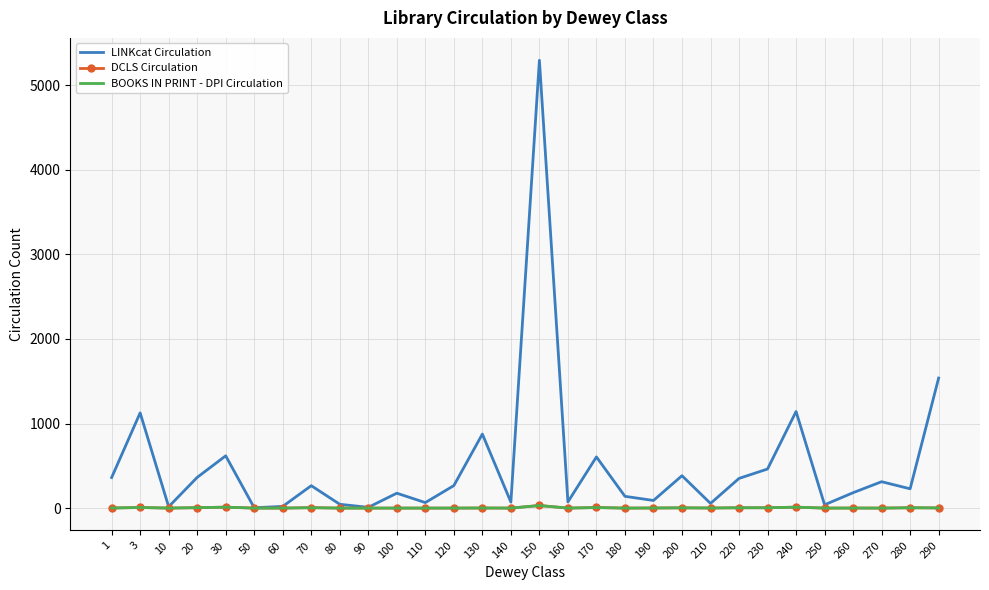

Which category has the highest value across all series?

150